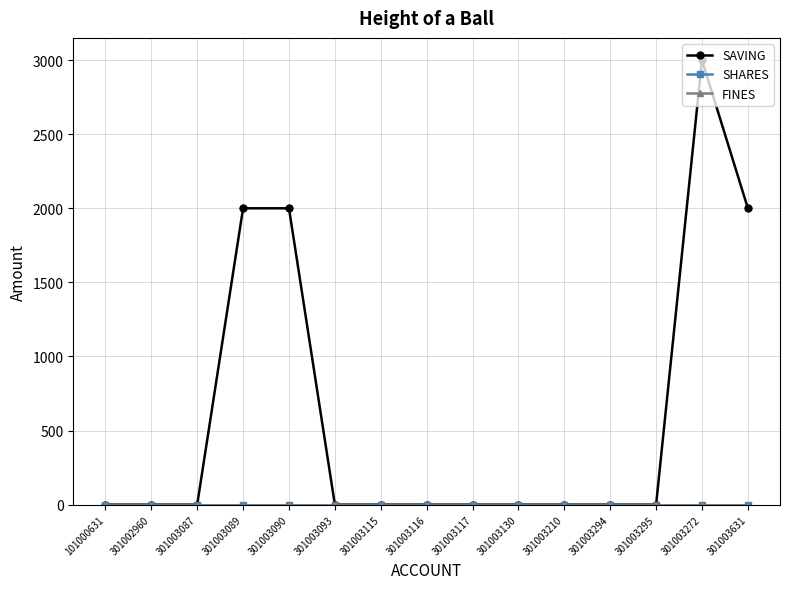

Between 301003631 and 301003093, which is larger?

301003631